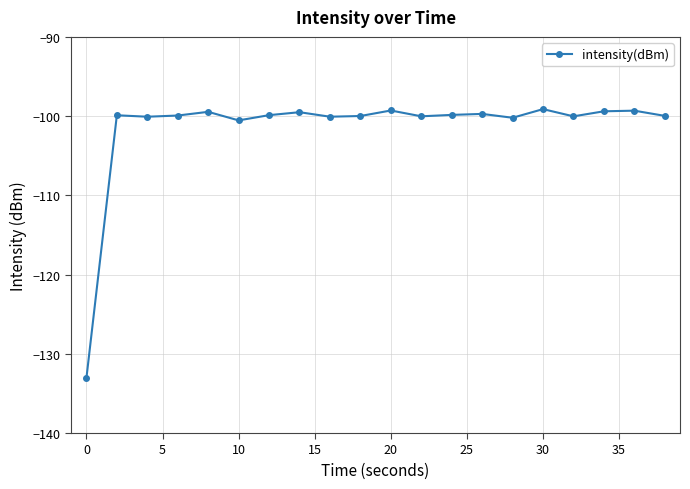

What is the minimum value shown in the chart?

-133.1